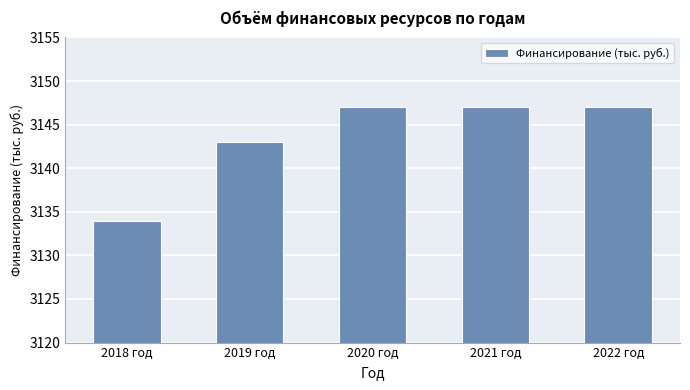

How many categories are shown in the chart?

5